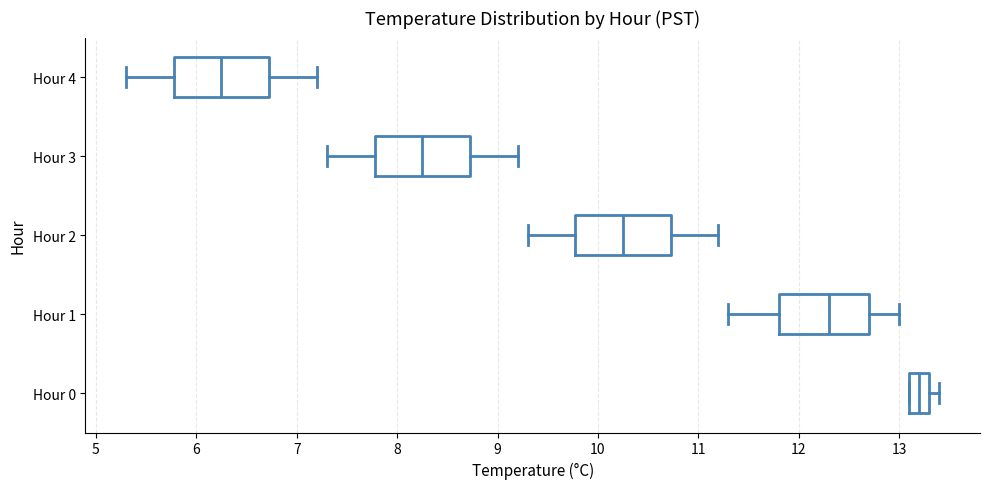

Reading bottom to top, transcribe this box plot: for each box, give where its median line is, the range the box spans, and where its two whiskers end, as read against the x-axis. The values are not printed on the chart, so give them approximately, as read against the axis.

Hour 0: median 13.2, box 13.1 to 13.3, whiskers 13.1 to 13.4
Hour 1: median 12.3, box 11.8 to 12.7, whiskers 11.3 to 13.0
Hour 2: median 10.3, box 9.8 to 10.7, whiskers 9.3 to 11.2
Hour 3: median 8.3, box 7.8 to 8.7, whiskers 7.3 to 9.2
Hour 4: median 6.3, box 5.8 to 6.7, whiskers 5.3 to 7.2